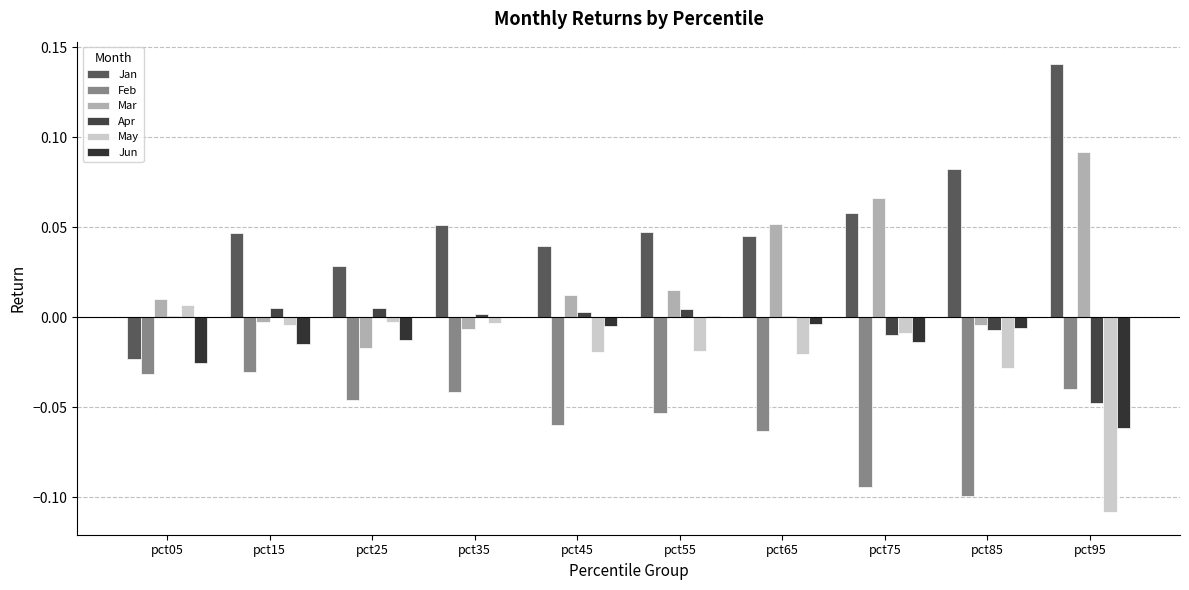

Where is Apr nearest to the value 0?

pct05